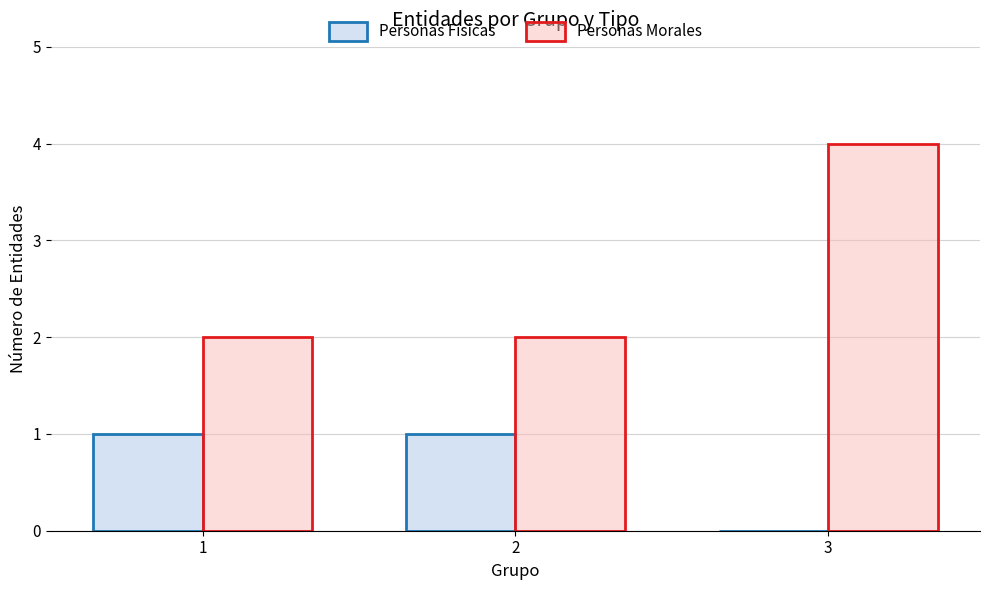

What is the maximum value for Personas Físicas?

1